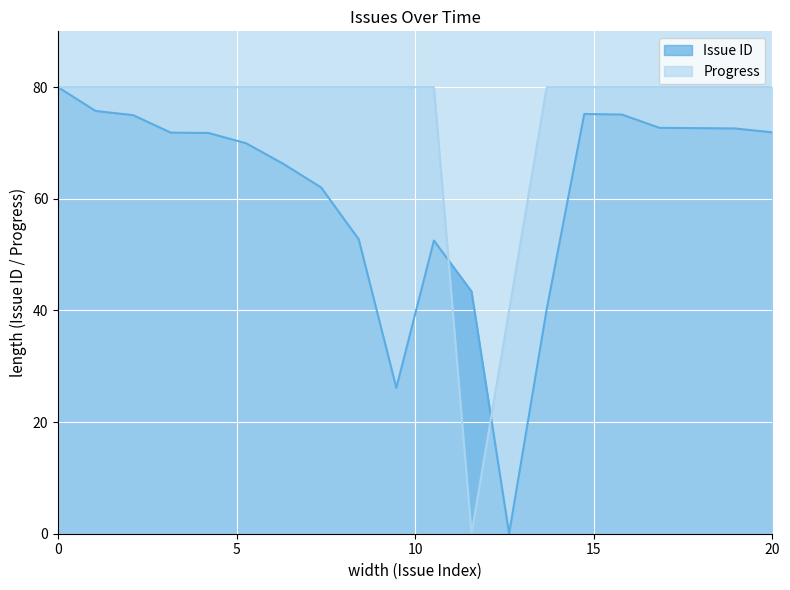

What is the value of the Issue ID point at the 4th from the left?

71.8